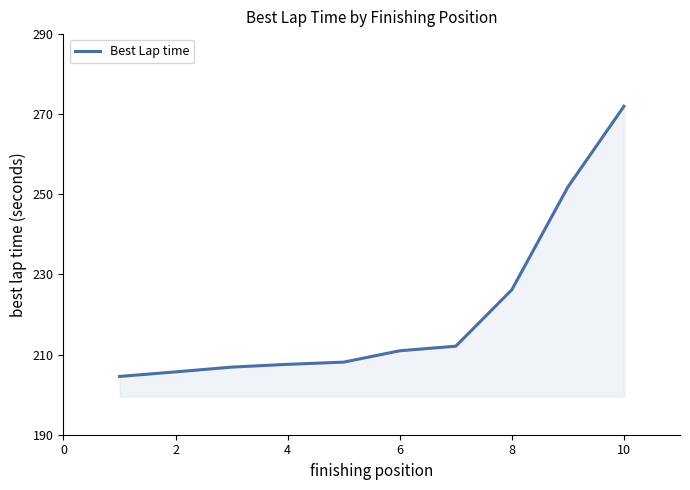

True or false: there are more than 1 points higher than both neighbors.

False